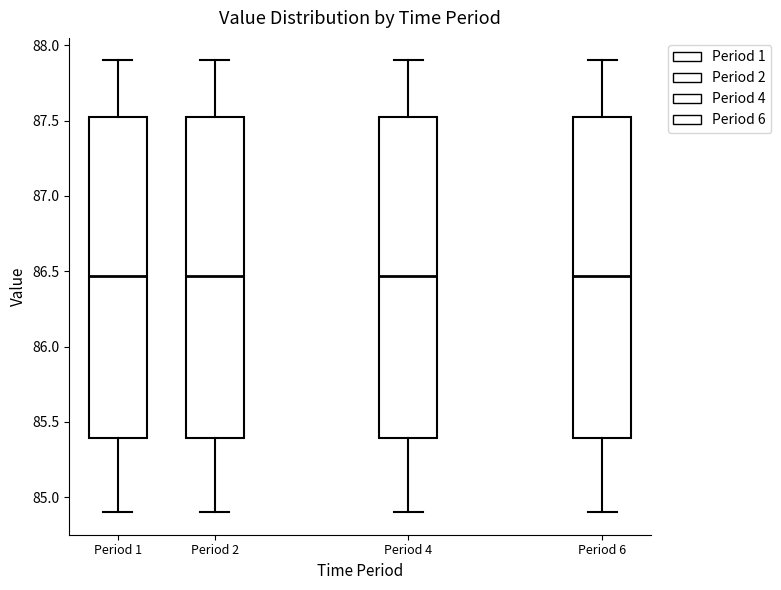

Reading left to right, read every box against the y-axis: the position of its median line, the range the box covers, and the ends of its whiskers. The values are not printed on the chart, so give them approximately, as read against the axis.

Period 1: median 86.45, box 85.40 to 87.50, whiskers 84.90 to 87.90
Period 2: median 86.45, box 85.40 to 87.50, whiskers 84.90 to 87.90
Period 4: median 86.45, box 85.40 to 87.50, whiskers 84.90 to 87.90
Period 6: median 86.45, box 85.40 to 87.50, whiskers 84.90 to 87.90